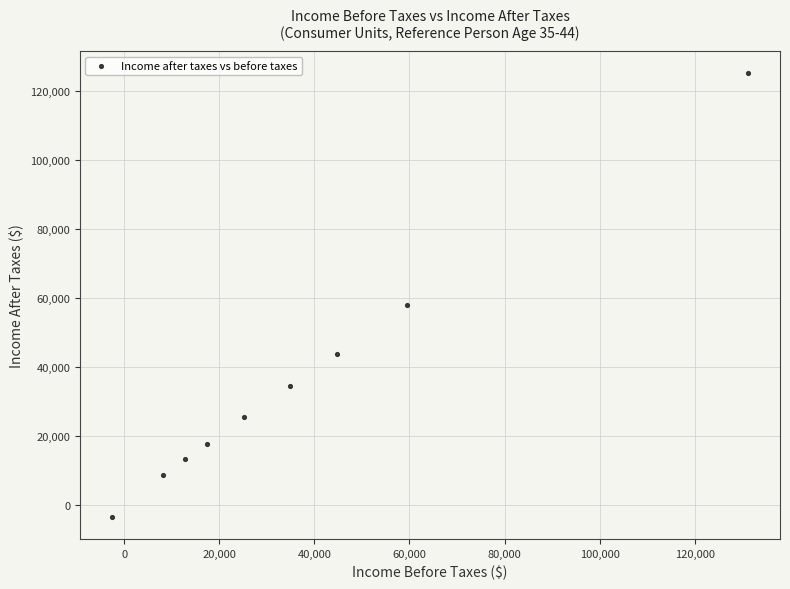

What is the average Y value?

35856